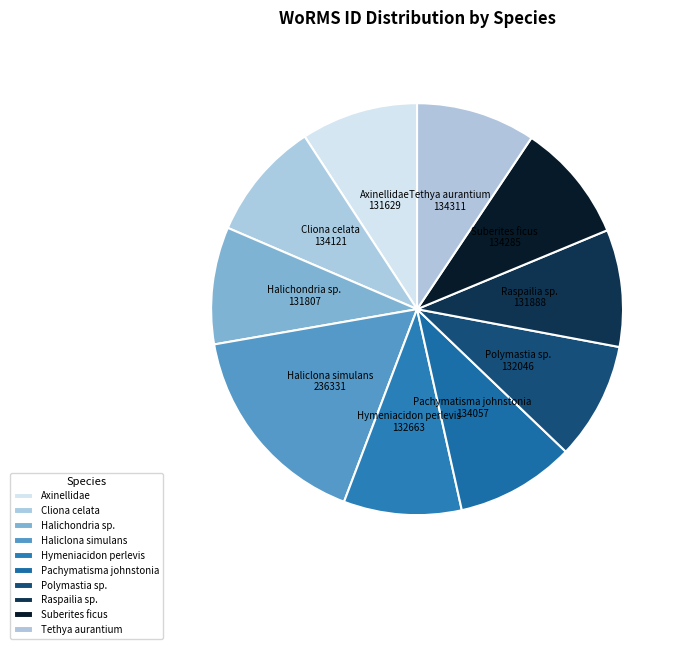

Which slice is the largest?

Haliclona simulans